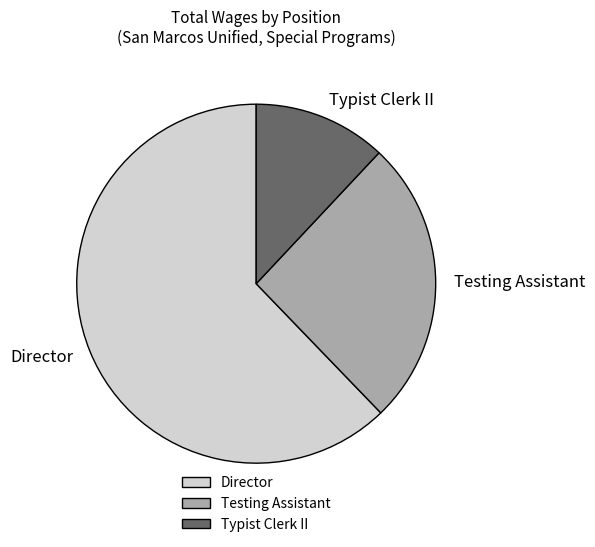

Is Director the majority of the pie?

Yes